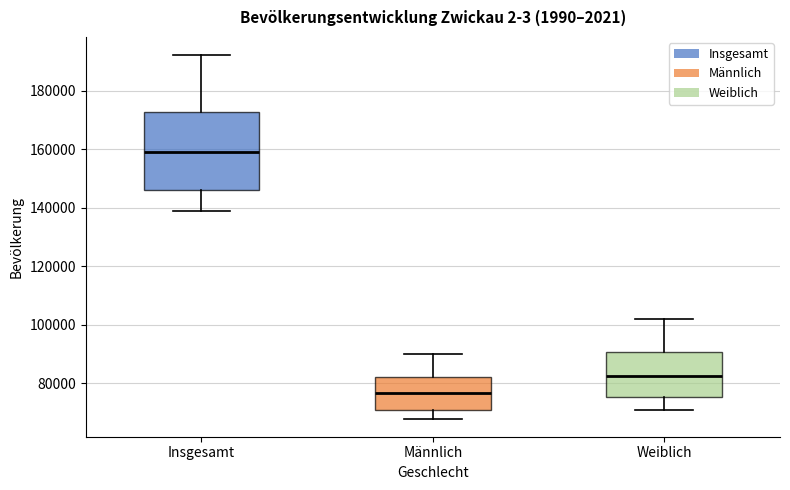

Reading left to right, read every box against the y-axis: the position of its median line, the range the box covers, and the ends of its whiskers. The values are not printed on the chart, so give them approximately, as read against the axis.

Insgesamt: median 160000, box 146000 to 172000, whiskers 138000 to 192000
Männlich: median 76000, box 70000 to 82000, whiskers 68000 to 90000
Weiblich: median 82000, box 76000 to 90000, whiskers 70000 to 102000